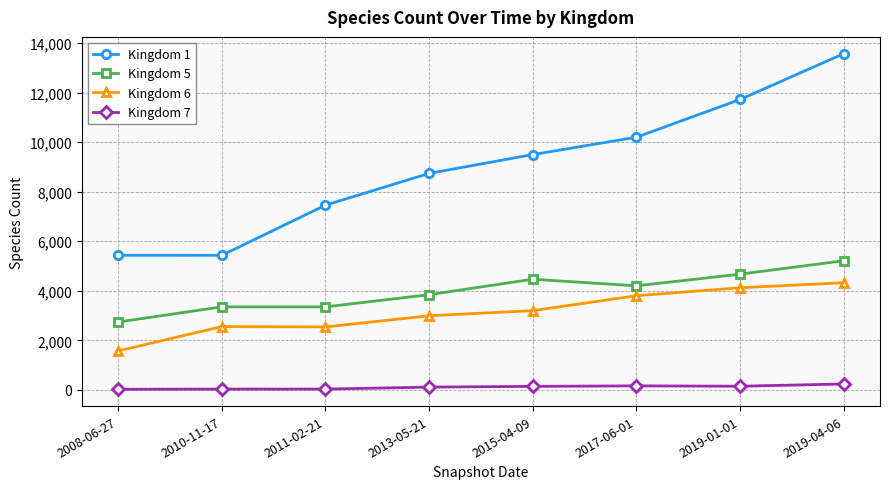

How many lines are shown in the chart?

4